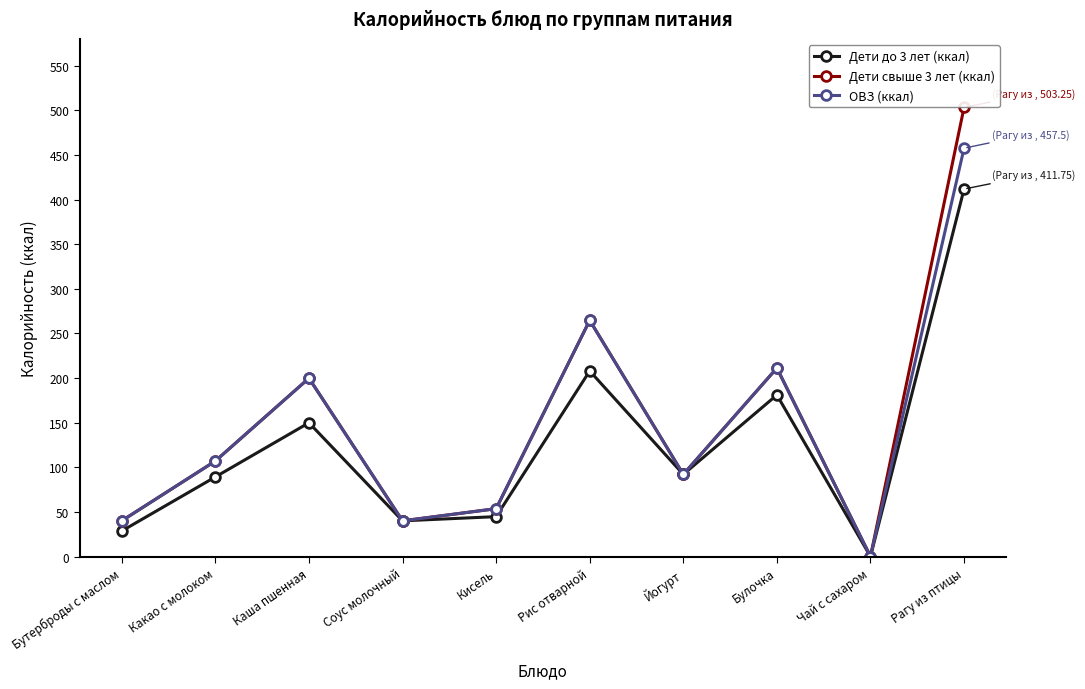

Which series has the widest spread of values?

Дети свыше 3 лет (ккал)